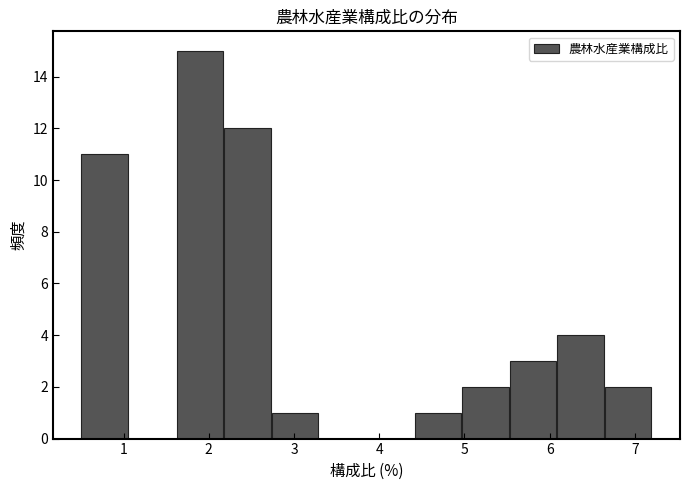

Over which range of the x-axis is the bar tallest?

1.6 to 2.2